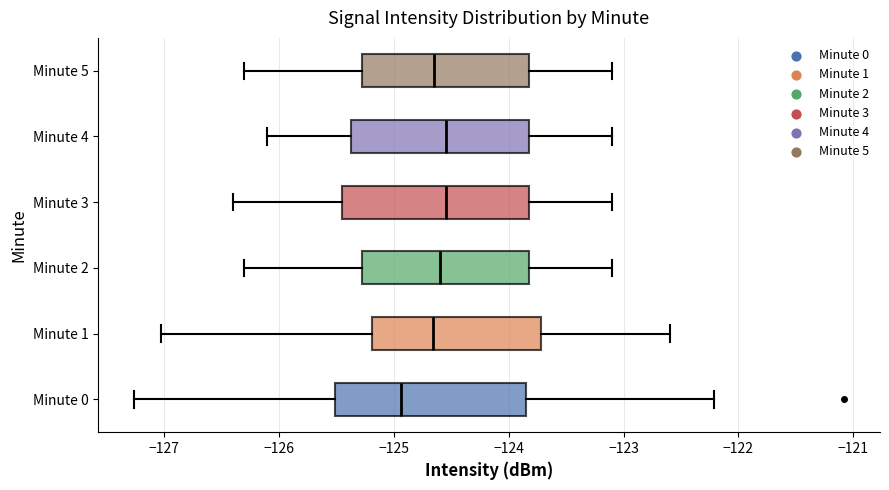

Where is the right edge of the box for Minute 3 on the x-axis? The values are not printed on the chart, so give them approximately, as read against the axis.

-123.8